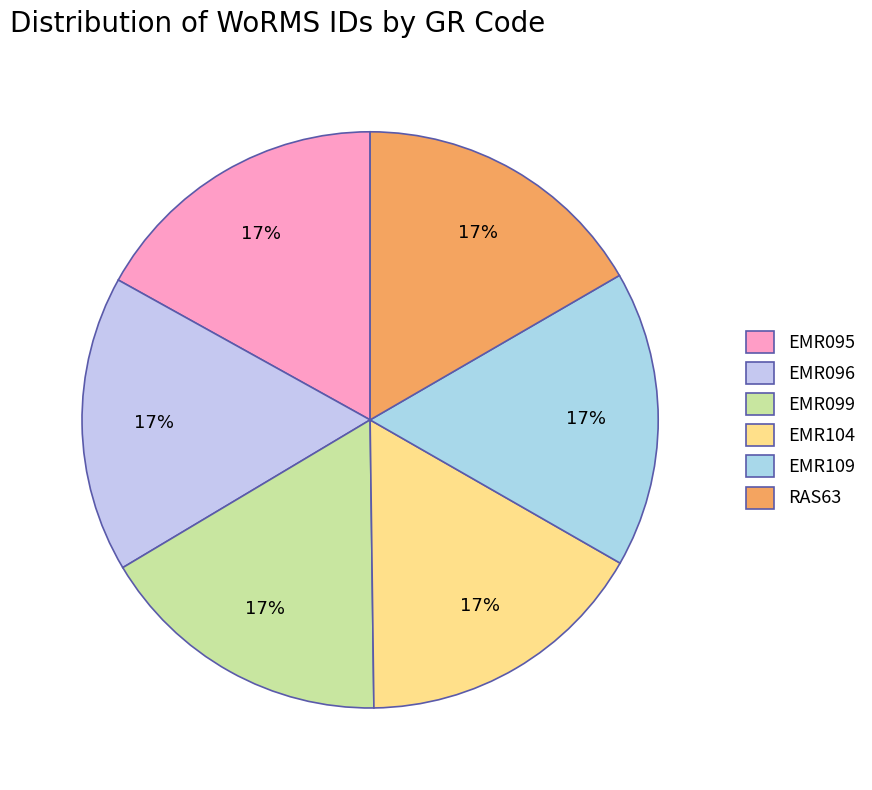

How many segments does this pie chart have?

6